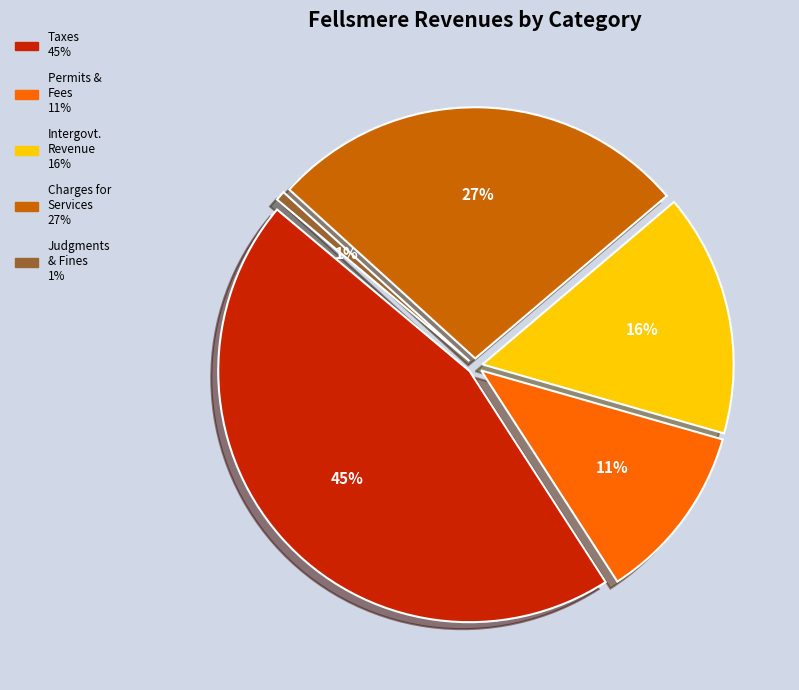

Is the sum of Judgments, Fines, and Forfeits and Intergovernmental Revenue greater than half?

No